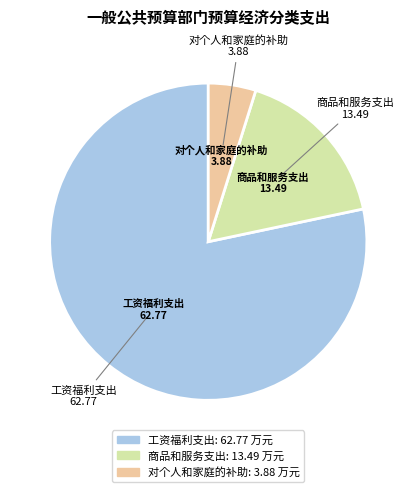

Do 商品和服务支出 and 工资福利支出 together represent more than half of the pie?

Yes